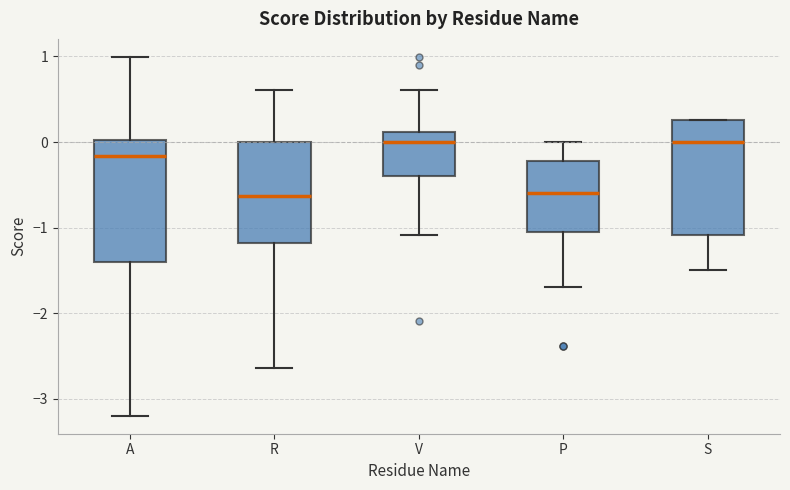

Where does the lower whisker of the box for P end on the y-axis? The values are not printed on the chart, so give them approximately, as read against the axis.

-1.7